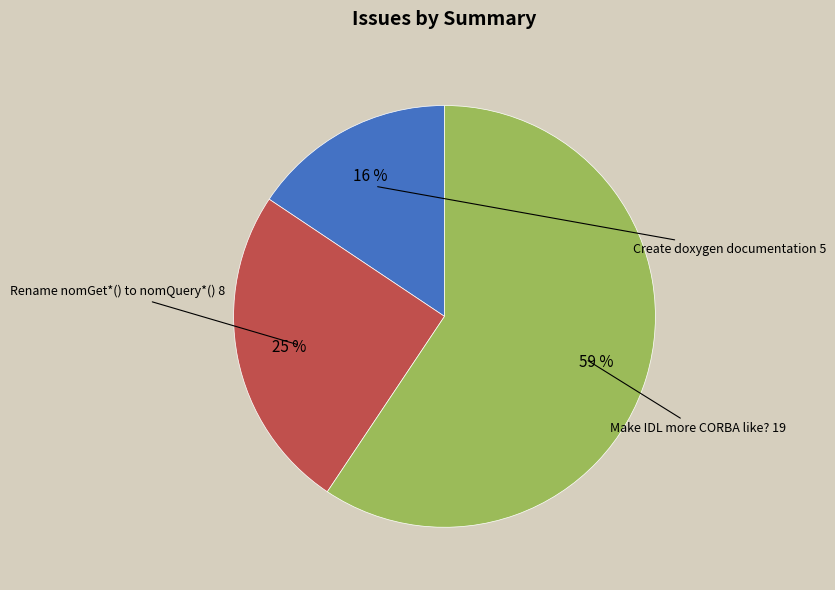

Between Rename nomGet*() to nomQuery*() and Create doxygen documentation, which is larger?

Rename nomGet*() to nomQuery*()